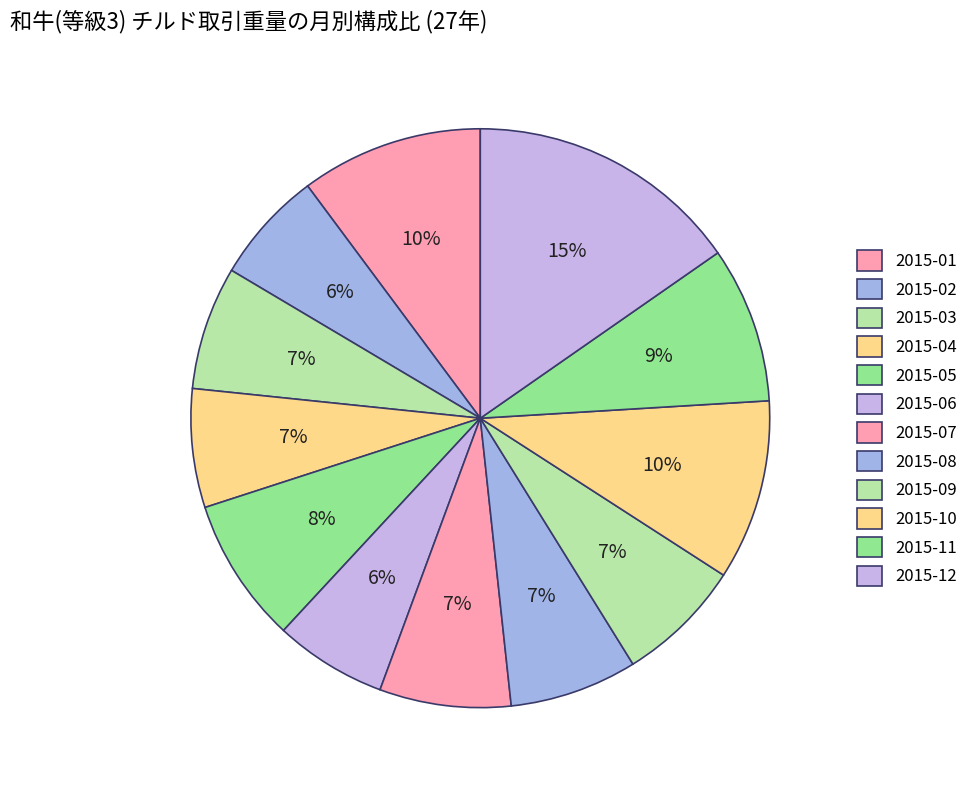

Combined, do 2015-10 and 2015-11 account for over 50%?

No